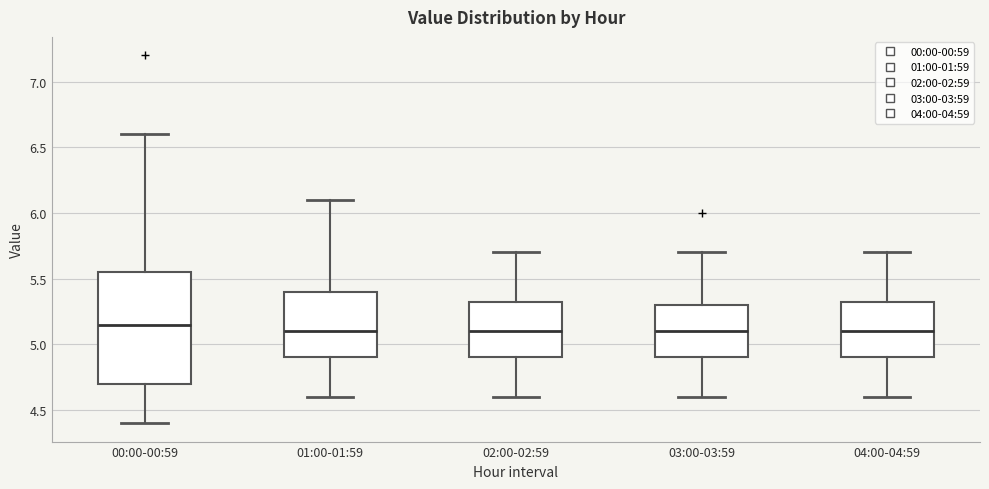

Comparing the boxes themselves (not the whiskers), which one is the tallest?

00:00-00:59